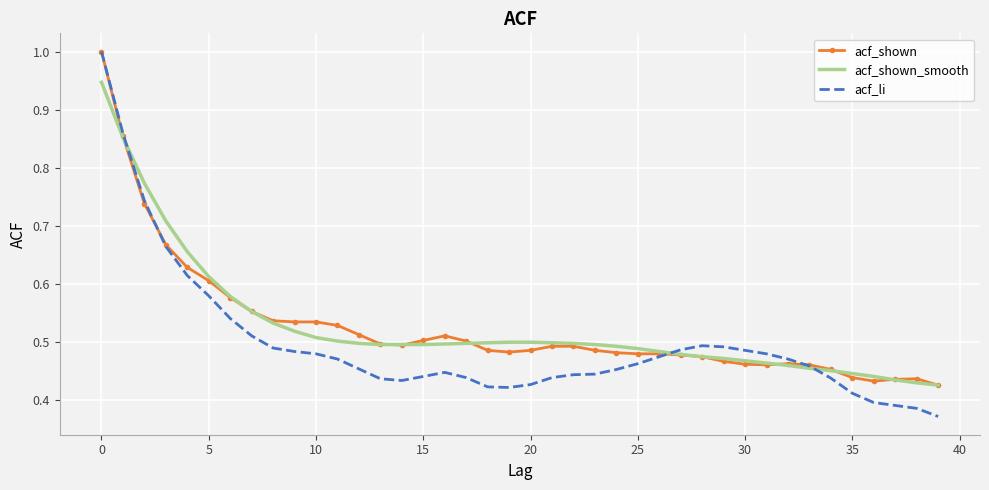

At how many categories does at least one series exceed 0?

40